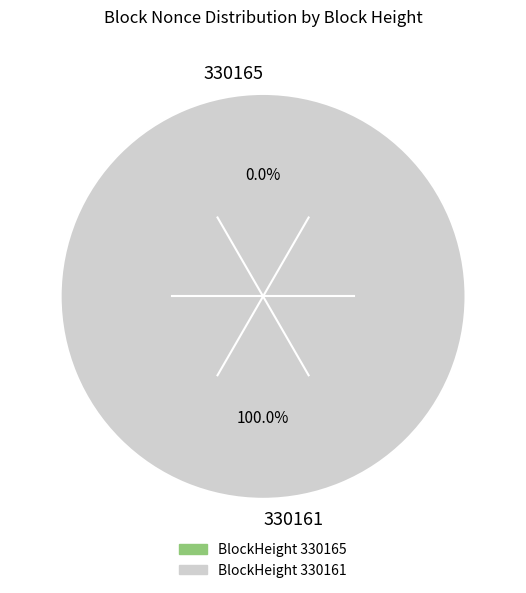

Is it true that 330165 is 1% of the pie?

False